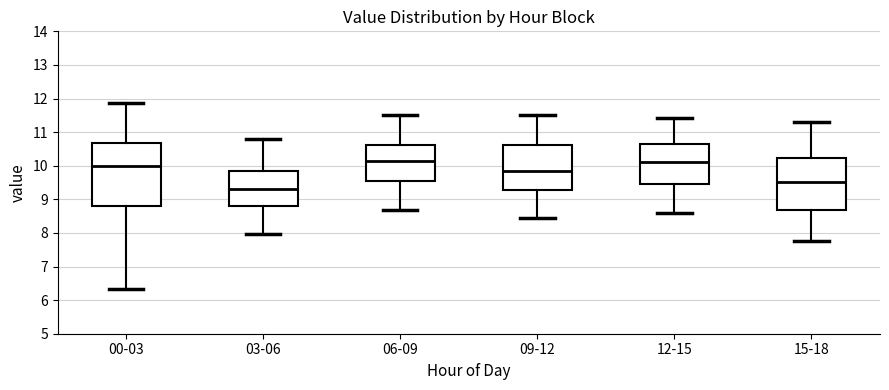

Reading left to right, transcribe this box plot: for each box, give where its median line is, the range the box spans, and where its two whiskers end, as read against the y-axis. The values are not printed on the chart, so give them approximately, as read against the axis.

00-03: median 10.0, box 8.8 to 10.7, whiskers 6.3 to 11.9
03-06: median 9.3, box 8.8 to 9.8, whiskers 8.0 to 10.8
06-09: median 10.2, box 9.6 to 10.6, whiskers 8.7 to 11.5
09-12: median 9.8, box 9.3 to 10.6, whiskers 8.4 to 11.5
12-15: median 10.1, box 9.5 to 10.6, whiskers 8.6 to 11.4
15-18: median 9.5, box 8.7 to 10.2, whiskers 7.8 to 11.3